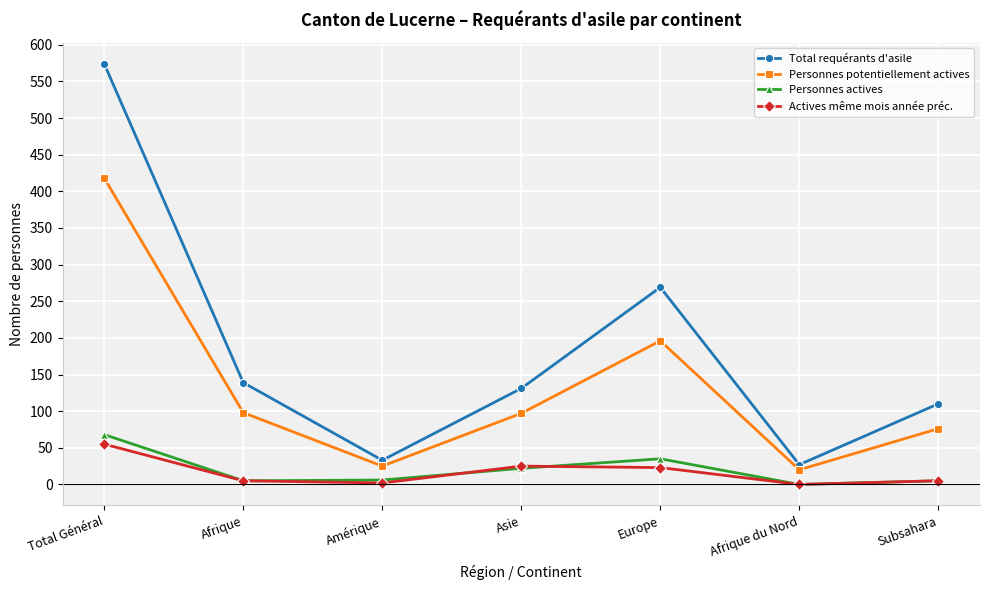

What is the total value across all series at Asie?

275